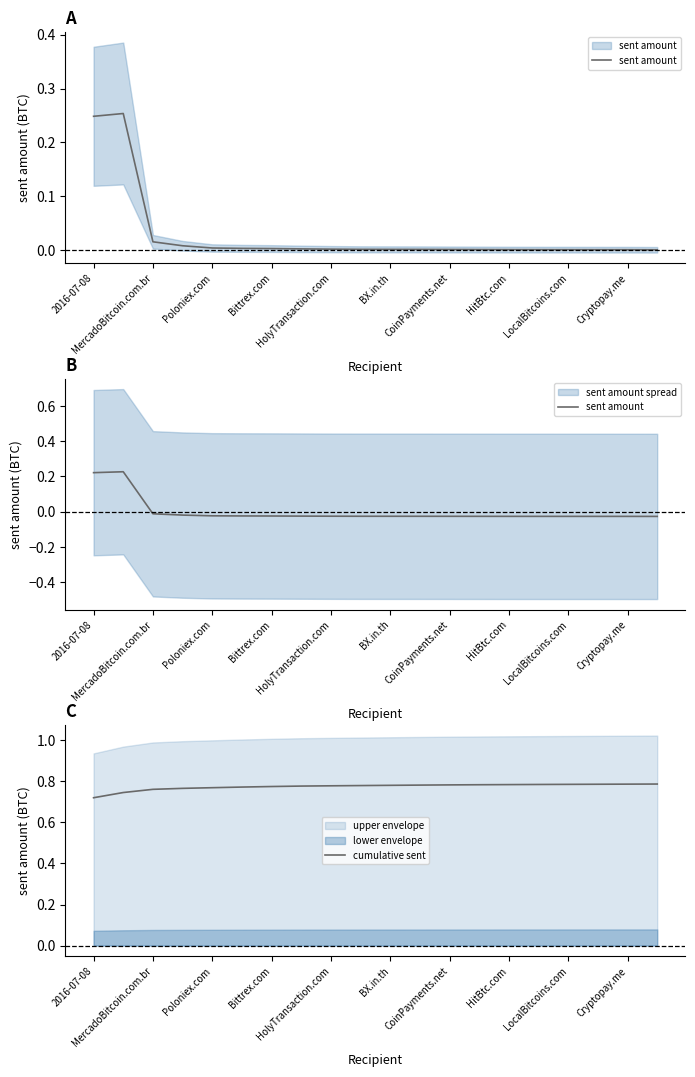

Where does the sent amount series first go above 0?

2016-07-08